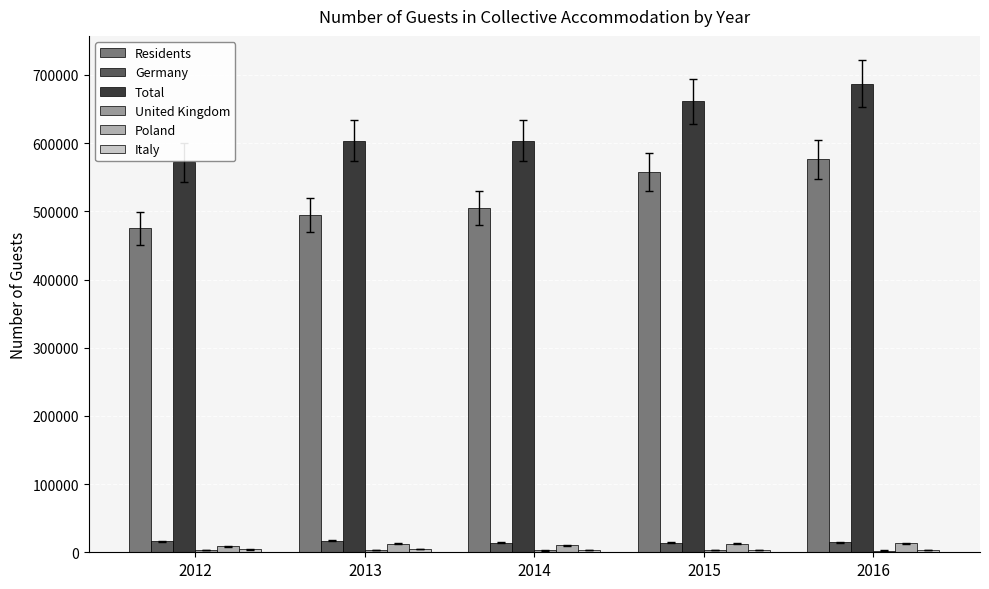

Reading left to right, extract all data points from this chart.

Residents: 475031	494594	504894	558258	576322
Germany: 16149	17018	14197	14207	14433
Total: 571719	603301	603414	661149	686935
United Kingdom: 3156	3216	2700	2791	2489
Poland: 8547	12450	10339	12308	13224
Italy: 4163	4353	3342	3209	3292